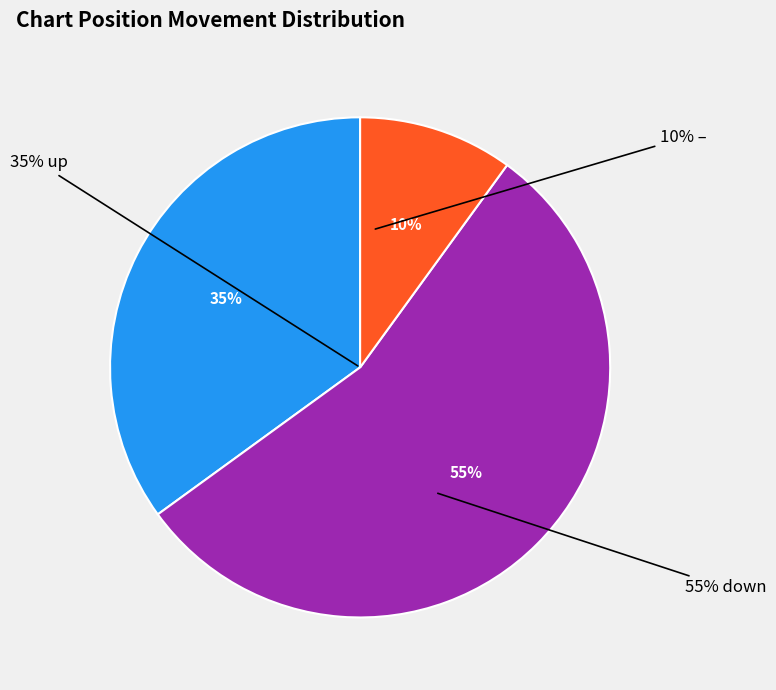

What percentage is the up slice, to the nearest percent?

35%